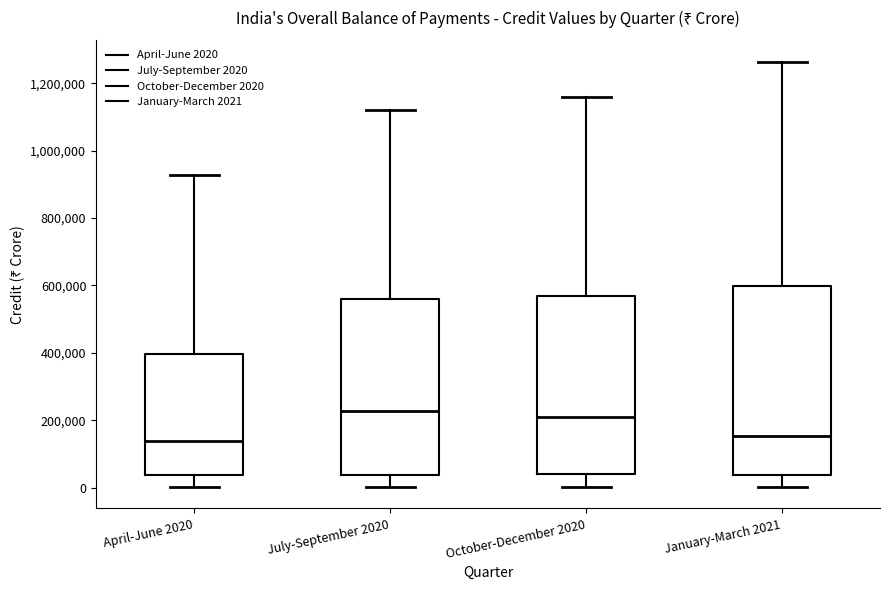

Reading left to right, transcribe this box plot: for each box, give where its median line is, the range the box spans, and where its two whiskers end, as read against the y-axis. The values are not printed on the chart, so give them approximately, as read against the axis.

April-June 2020: median 140000, box 40000 to 400000, whiskers 0 to 920000
July-September 2020: median 220000, box 40000 to 560000, whiskers 0 to 1120000
October-December 2020: median 200000, box 40000 to 560000, whiskers 0 to 1160000
January-March 2021: median 160000, box 40000 to 600000, whiskers 0 to 1260000